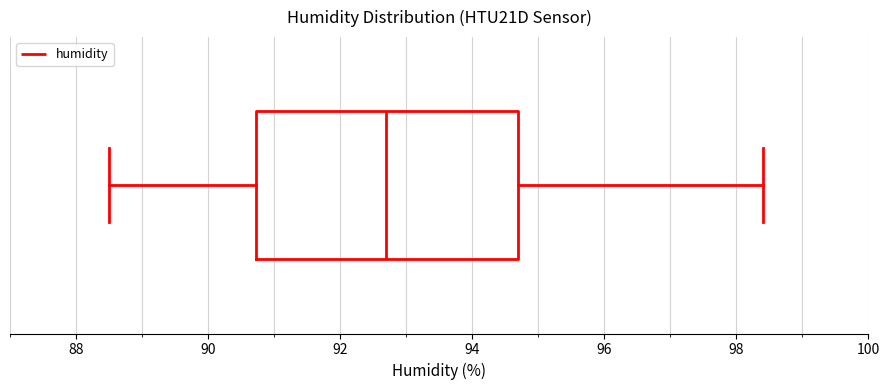

Where is the left edge of the box on the x-axis? The values are not printed on the chart, so give them approximately, as read against the axis.

90.8